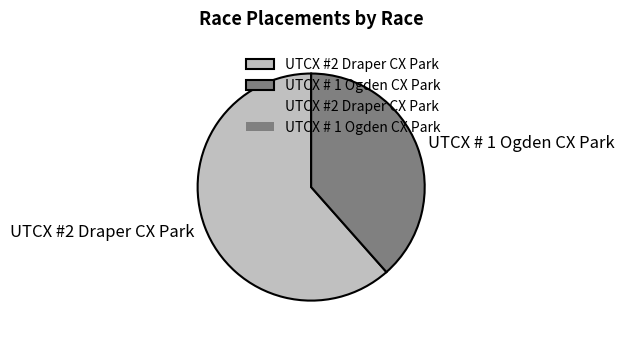

What is the majority slice?

UTCX #2 Draper CX Park